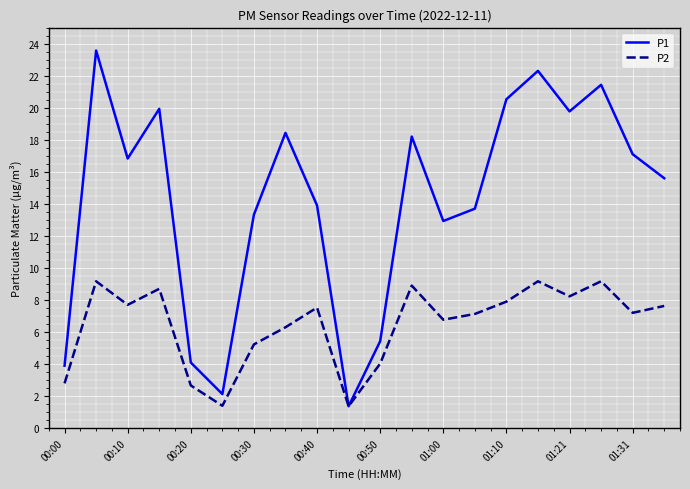

At how many categories does at least one series exceed 21?

3